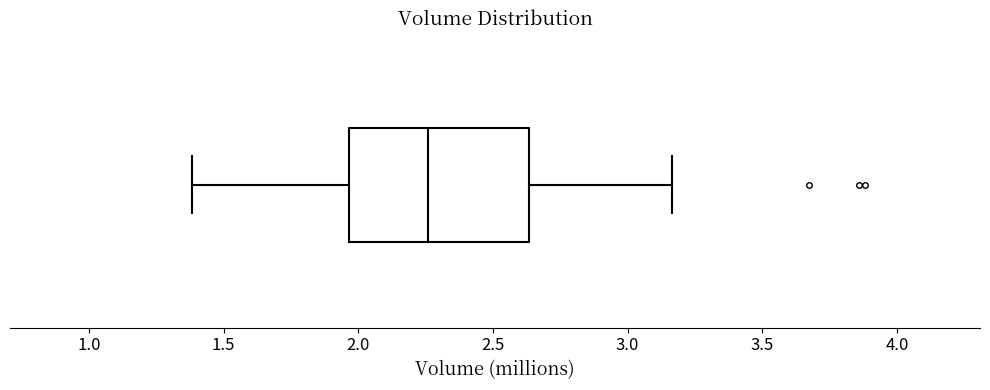

Where does the median line of the box sit on the x-axis? The values are not printed on the chart, so give them approximately, as read against the axis.

2.25